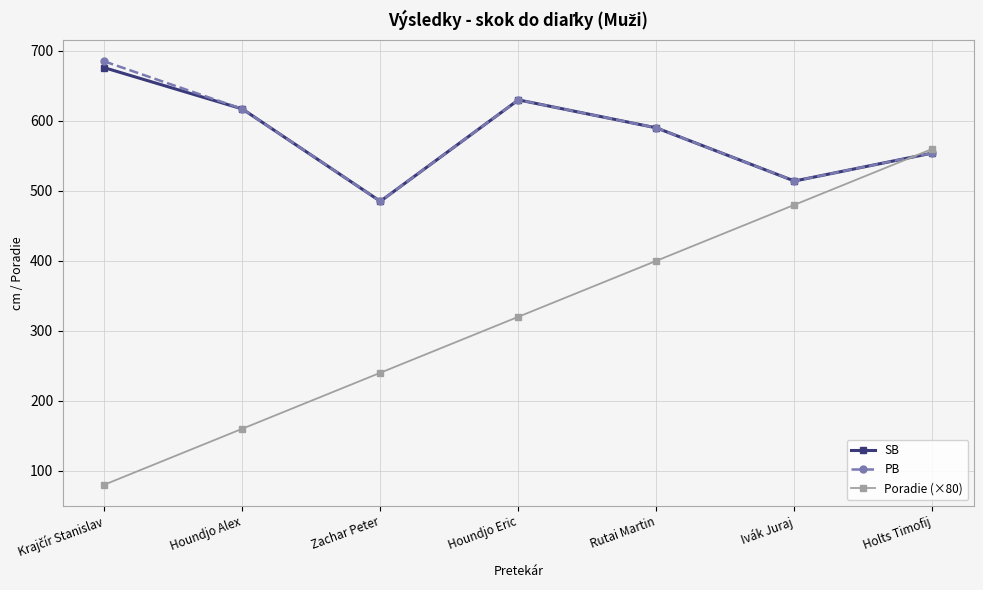

What is the spread (max minus min) of values at Houndjo Alex?

457